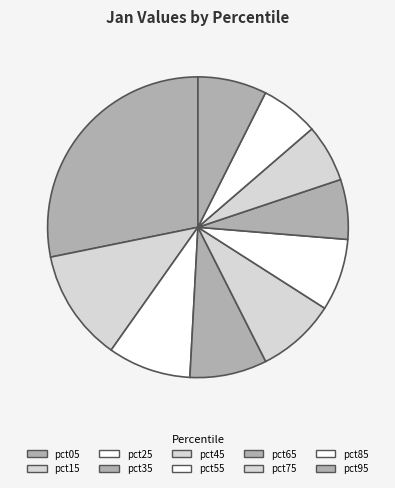

Do pct25 and pct45 together represent more than half of the pie?

No